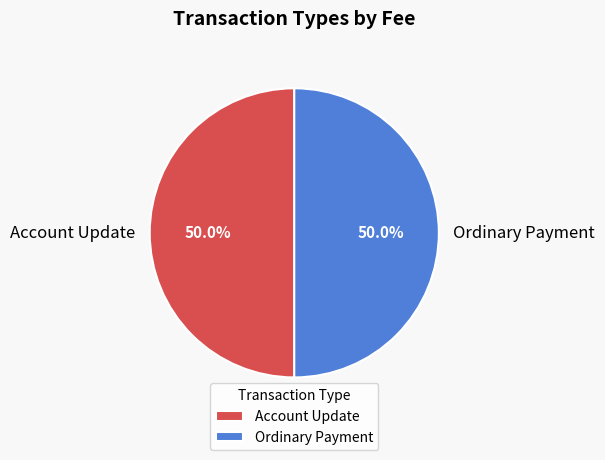

What percentage is NOT represented by Account Update?

50.0%